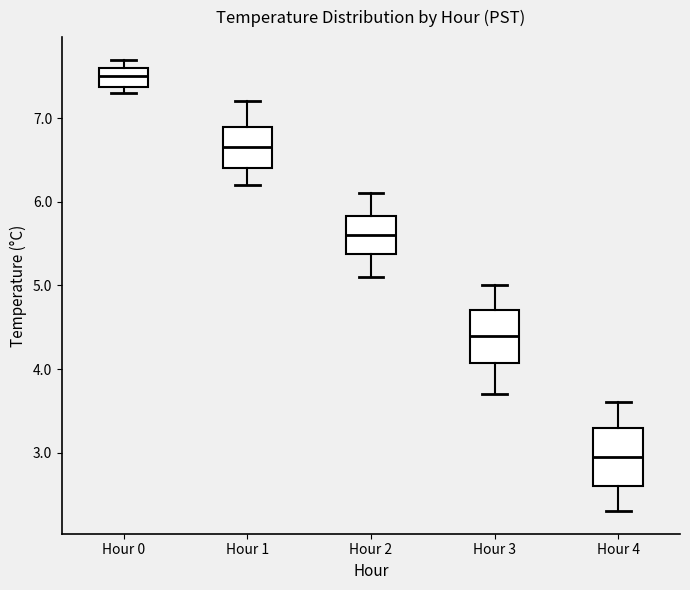

Reading left to right, read every box against the y-axis: the position of its median line, the range the box covers, and the ends of its whiskers. The values are not printed on the chart, so give them approximately, as read against the axis.

Hour 0: median 7.5, box 7.4 to 7.6, whiskers 7.3 to 7.7
Hour 1: median 6.7, box 6.4 to 6.9, whiskers 6.2 to 7.2
Hour 2: median 5.6, box 5.4 to 5.8, whiskers 5.1 to 6.1
Hour 3: median 4.4, box 4.1 to 4.7, whiskers 3.7 to 5.0
Hour 4: median 3.0, box 2.6 to 3.3, whiskers 2.3 to 3.6